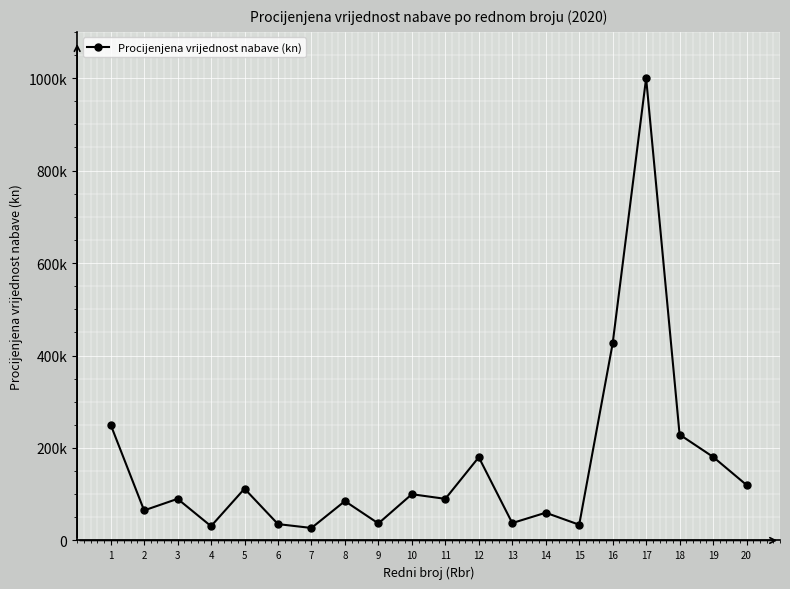

Reading left to right, list all the values displayed in this chart.

1=250500.0	2=65000.0	3=90000.0	4=30888.4	5=111944.0	6=35378.3	7=27000.0	8=85100.0	9=36800.0	10=100000.0	11=90000.0	12=180000.0	13=37632.0	14=60000.0	15=34016.0	16=426100.0	17=1000000.0	18=228993.0	19=180760.0	20=120000.0